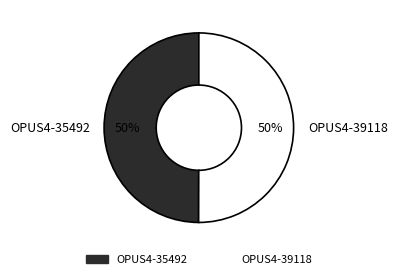

How many slices are in this pie chart?

2